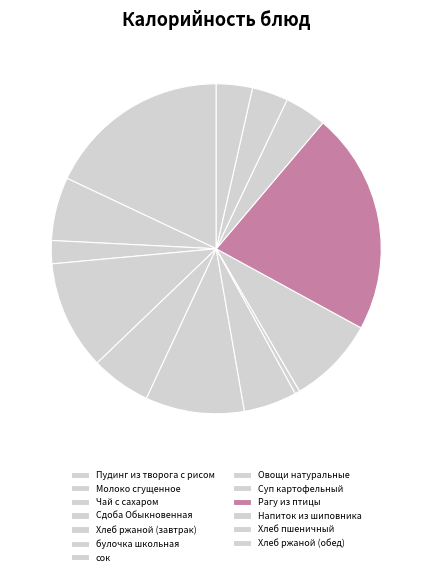

What is the ratio of the value at Чай с сахаром to the value at Пудинг из творога с рисом?

0.1